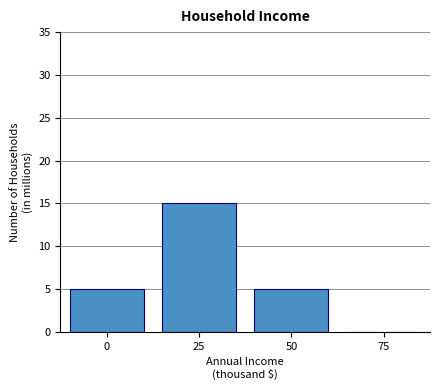

Reading right to left, what are all the values shown in this chart?

75=0	50=5	25=15	0=5